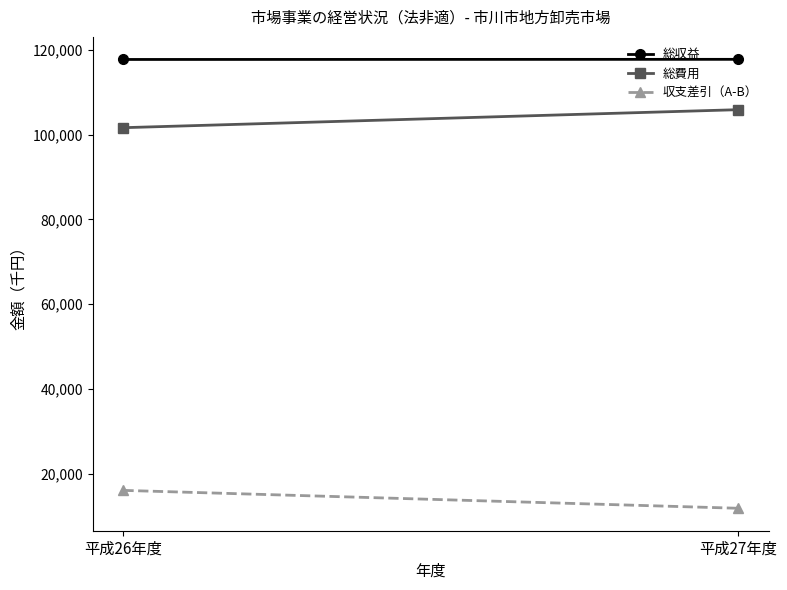

What is the average value of the 収支差引（A-B） series?

13980